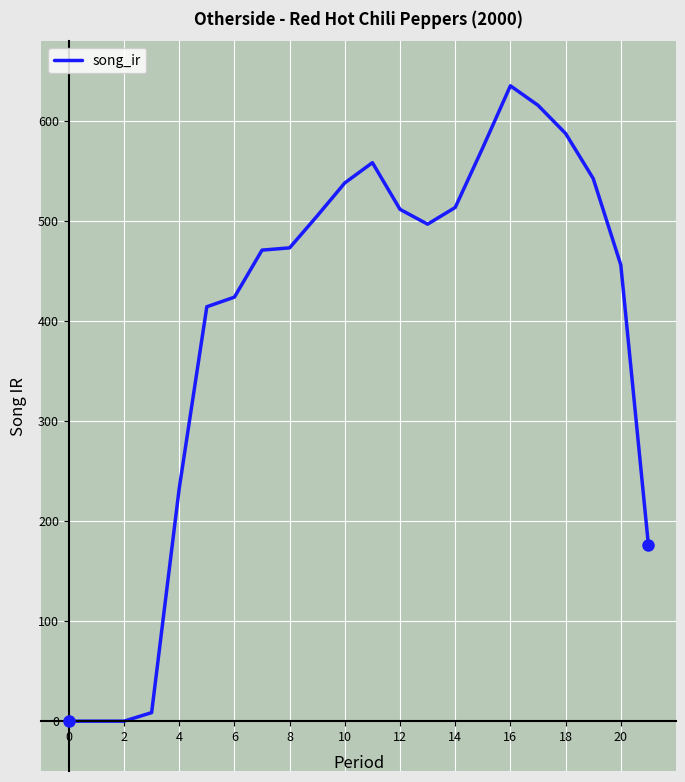

What is the greatest value displayed?

635.2